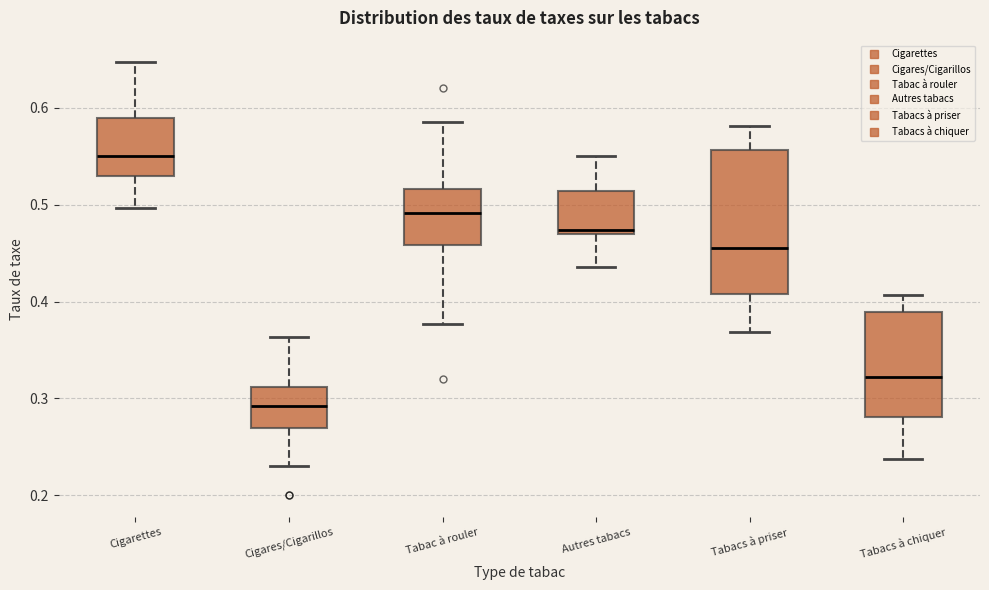

Reading left to right, transcribe this box plot: for each box, give where its median line is, the range the box spans, and where its two whiskers end, as read against the y-axis. The values are not printed on the chart, so give them approximately, as read against the axis.

Cigarettes: median 0.55, box 0.53 to 0.59, whiskers 0.50 to 0.65
Cigares/Cigarillos: median 0.29, box 0.27 to 0.31, whiskers 0.23 to 0.36
Tabac à rouler: median 0.49, box 0.46 to 0.52, whiskers 0.38 to 0.59
Autres tabacs: median 0.47 (just above the box's lower edge), box 0.47 to 0.51, whiskers 0.44 to 0.55
Tabacs à priser: median 0.46, box 0.41 to 0.56, whiskers 0.37 to 0.58
Tabacs à chiquer: median 0.32, box 0.28 to 0.39, whiskers 0.24 to 0.41